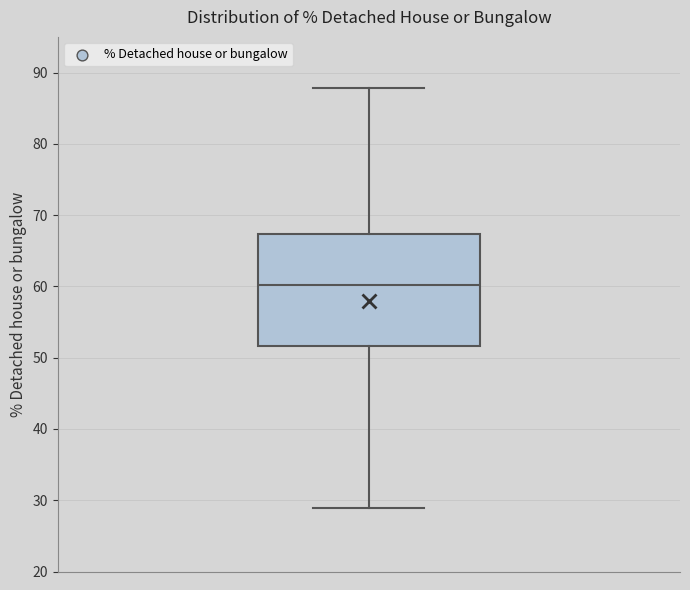

Transcribe this box plot: give where the median line is, the range the box spans, and where the two whiskers end, as read against the y-axis. The values are not printed on the chart, so give them approximately, as read against the axis.

median 60, box 52 to 67, whiskers 29 to 88